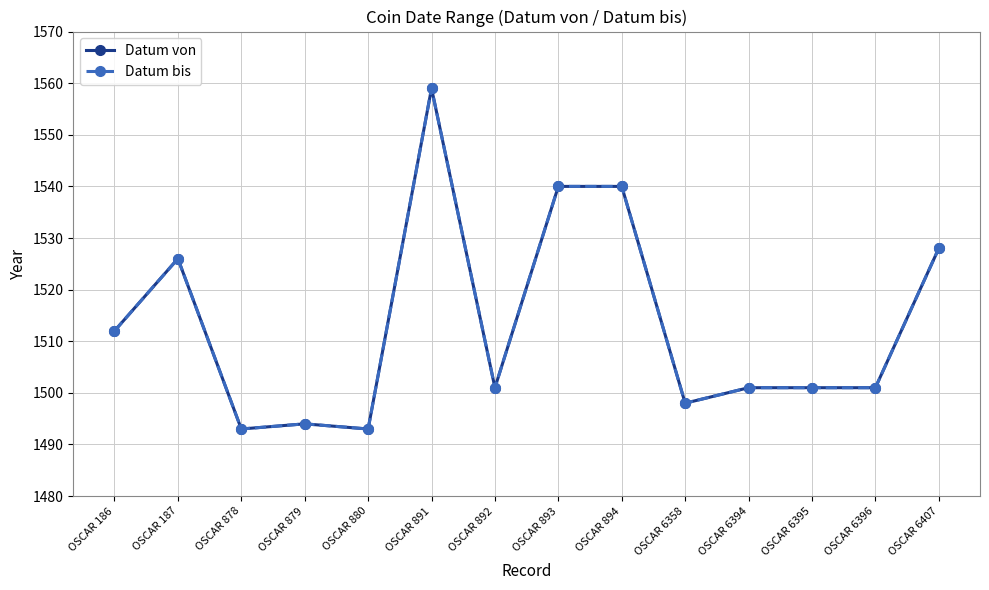

True or false: Datum von and Datum bis cross at least once.

False